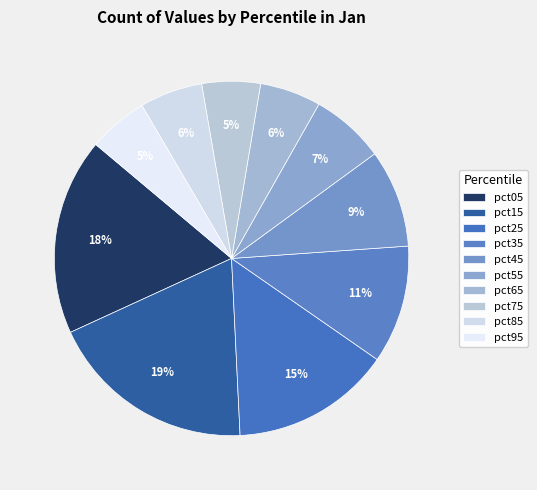

Which slice is the smallest?

pct75